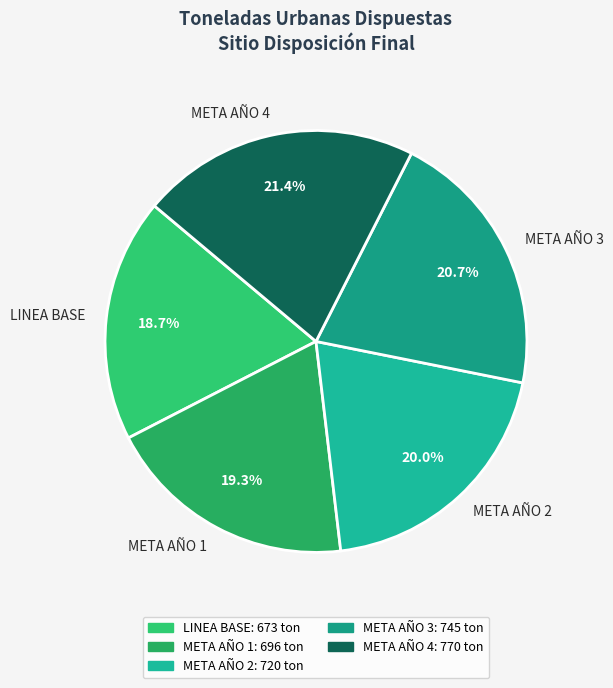

Which category has the smallest portion of the pie?

LINEA BASE